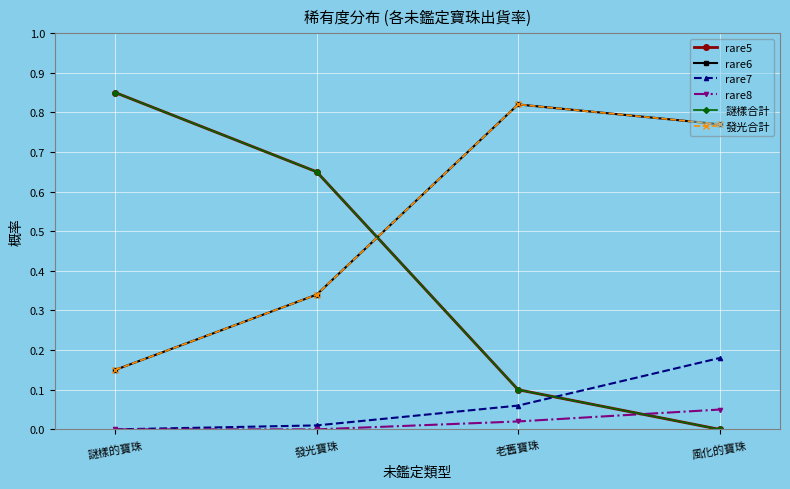

Which series ends up on top after the final intersection of 發光合計 and rare5?

發光合計